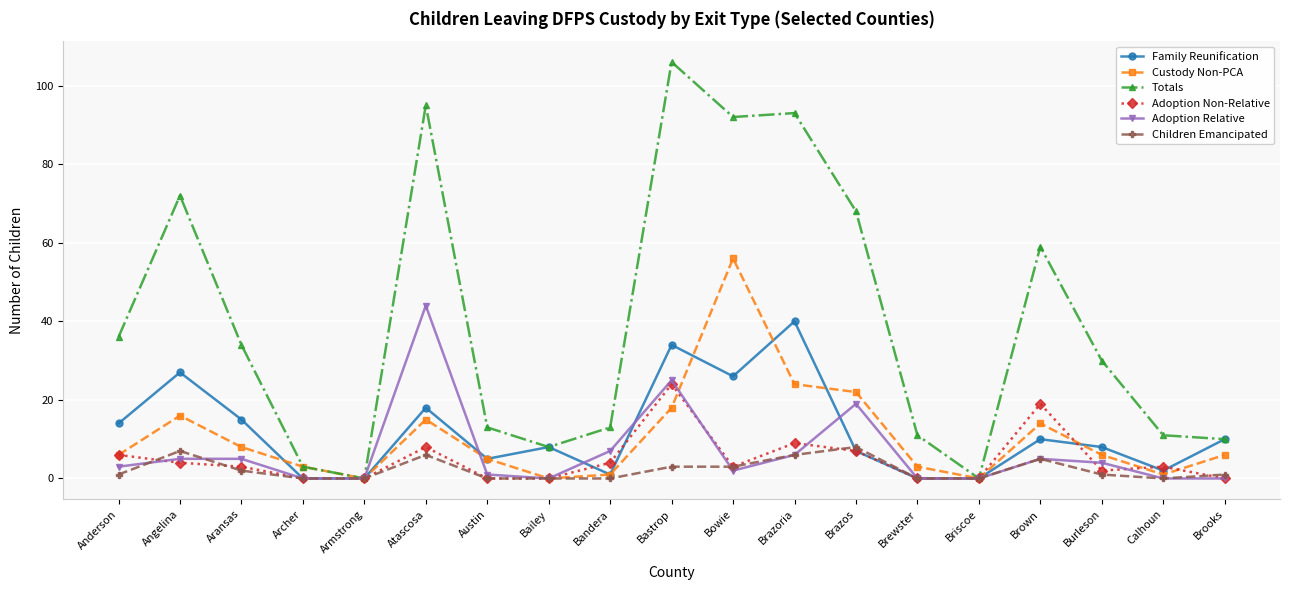

What is the difference between the highest and lowest values at Aransas?

32